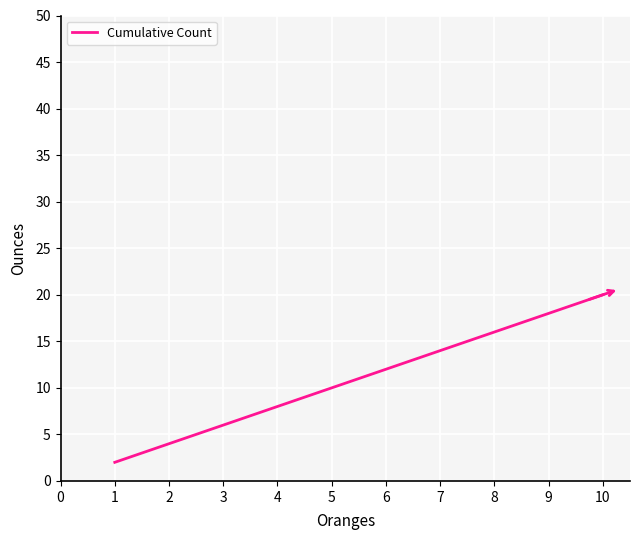

Reading left to right, transcribe all the data shown in this chart.

2	4	6	8	10	12	14	16	18	20